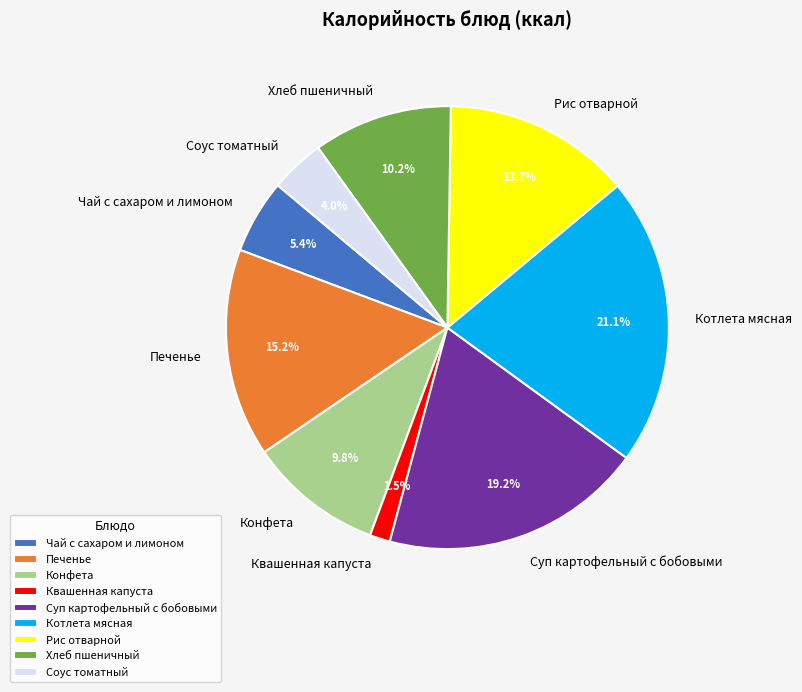

Is there any slice that represents more than half of the pie?

No